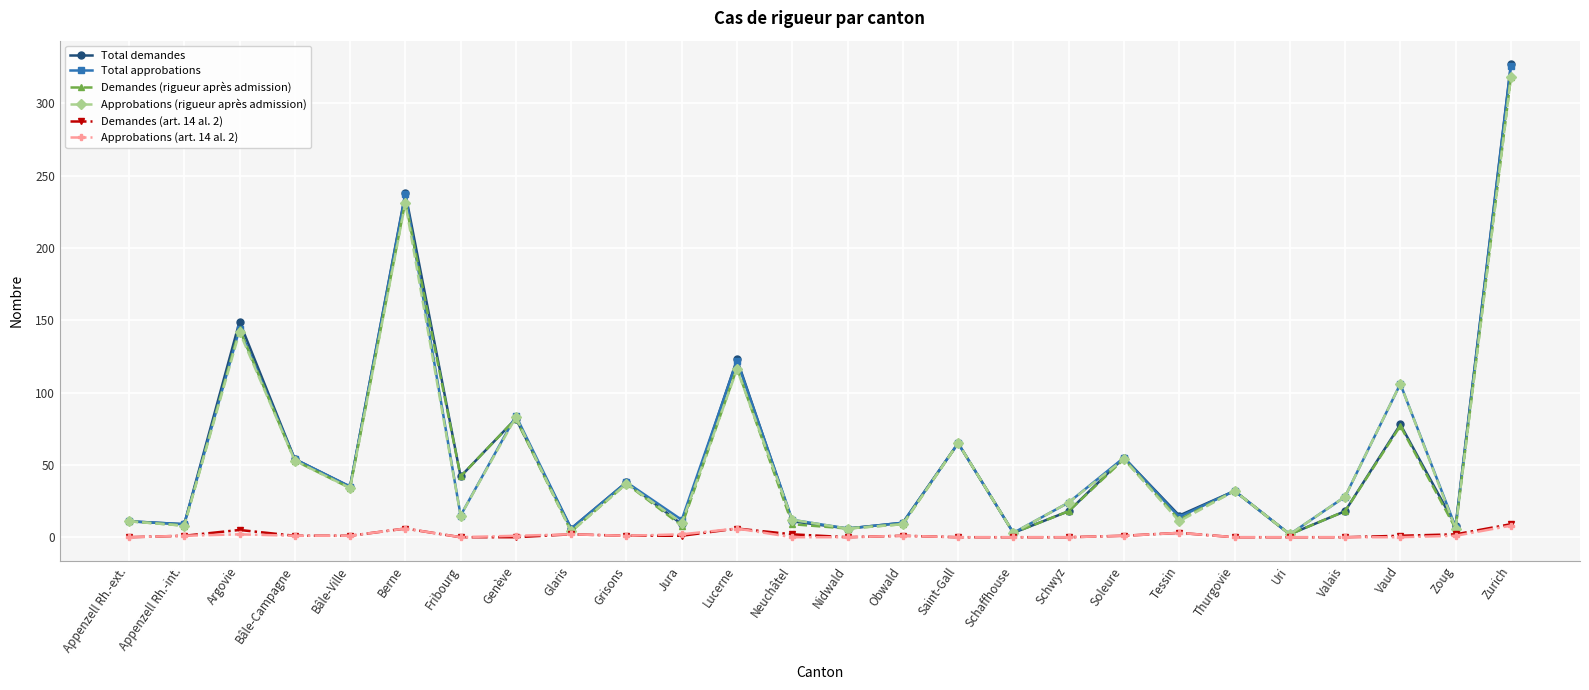

Is it true that Total approbations equals 47 at Vaud?

False